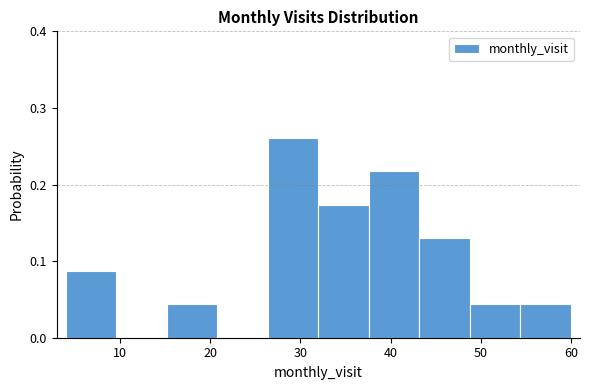

Reading left to right, list every bar in this chart as the range it spans on the x-axis followed by its height. Neither the bar edges nor the heights are printed on the chart, so give them approximately, as read against the axes.

4.0 to 9.6: 0.09
9.6 to 15.2: 0
15.2 to 20.8: 0.04
20.8 to 26.4: 0
26.4 to 32.0: 0.26
32.0 to 37.6: 0.17
37.6 to 43.2: 0.22
43.2 to 48.8: 0.13
48.8 to 54.4: 0.04
54.4 to 60.0: 0.04